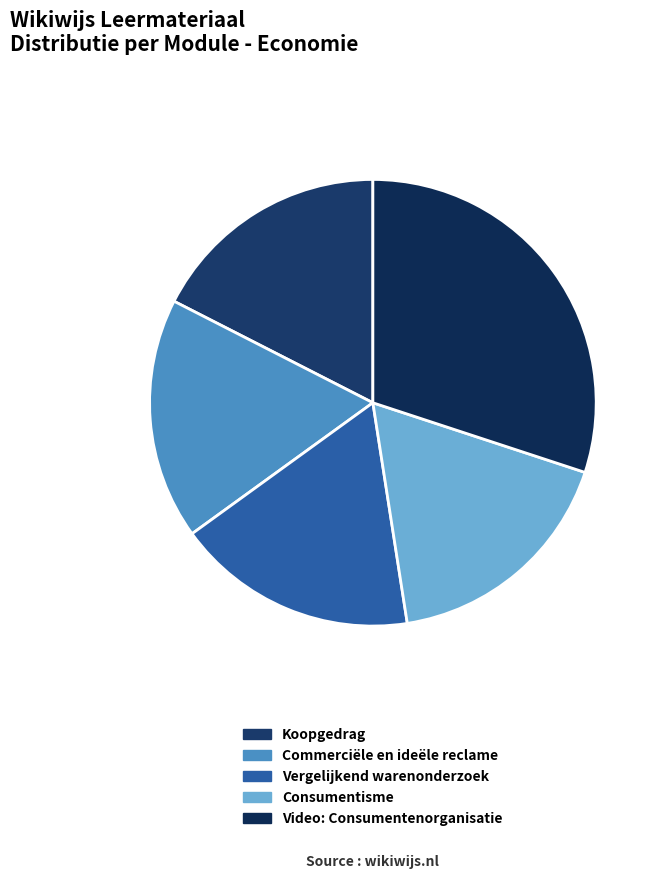

What percentage is the Consumentisme slice, to the nearest percent?

17%